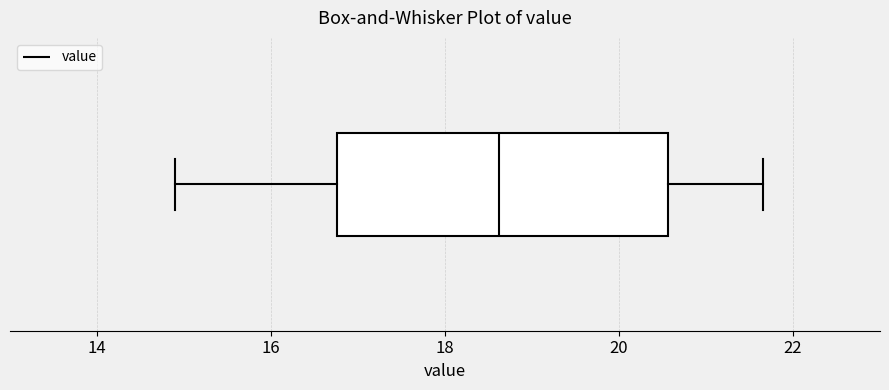

Where is the right edge of the box on the x-axis? The values are not printed on the chart, so give them approximately, as read against the axis.

20.6